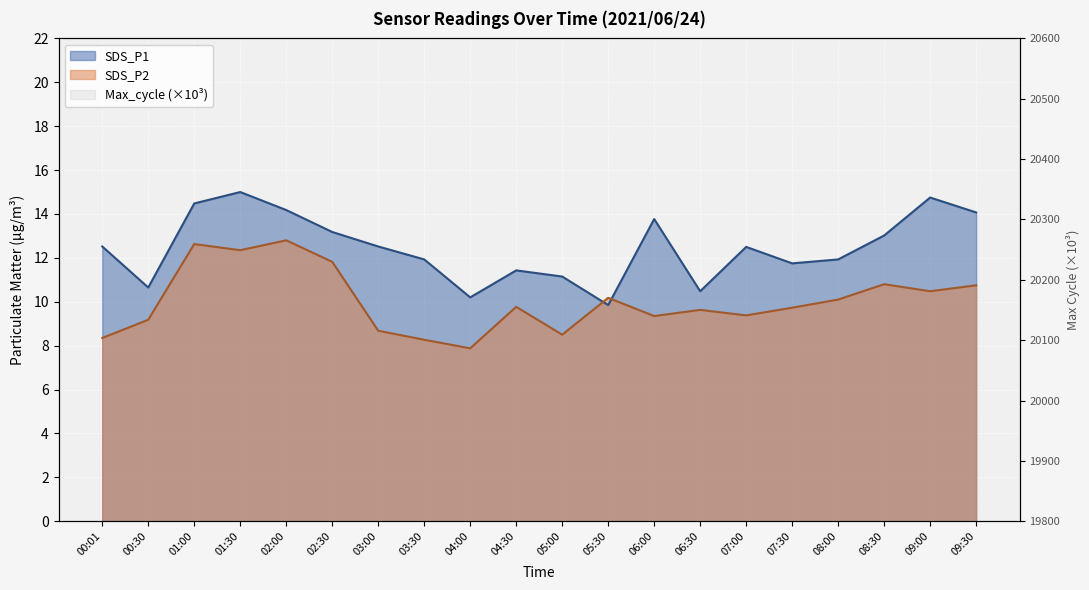

Reading right to left, what are all the values shown in this chart?

SDS_P1: 09:30=14.1	09:00=14.8	08:30=13.0	08:00=11.9	07:30=11.8	07:00=12.5	06:30=10.5	06:00=13.8	05:30=9.8	05:00=11.2	04:30=11.4	04:00=10.2	03:30=11.9	03:00=12.5	02:30=13.2	02:00=14.2	01:30=15.0	01:00=14.5	00:30=10.7	00:01=12.5
SDS_P2: 09:30=10.8	09:00=10.5	08:30=10.8	08:00=10.1	07:30=9.7	07:00=9.4	06:30=9.6	06:00=9.3	05:30=10.2	05:00=8.5	04:30=9.8	04:00=7.9	03:30=8.3	03:00=8.7	02:30=11.8	02:00=12.8	01:30=12.3	01:00=12.6	00:30=9.2	00:01=8.3
Max_cycle_scaled: 09:30=20.1	09:00=20.1	08:30=20.0	08:00=20.0	07:30=20.1	07:00=20.1	06:30=20.0	06:00=20.0	05:30=20.0	05:00=20.4	04:30=20.1	04:00=20.4	03:30=20.0	03:00=20.0	02:30=20.1	02:00=20.1	01:30=20.0	01:00=20.3	00:30=20.4	00:01=20.1